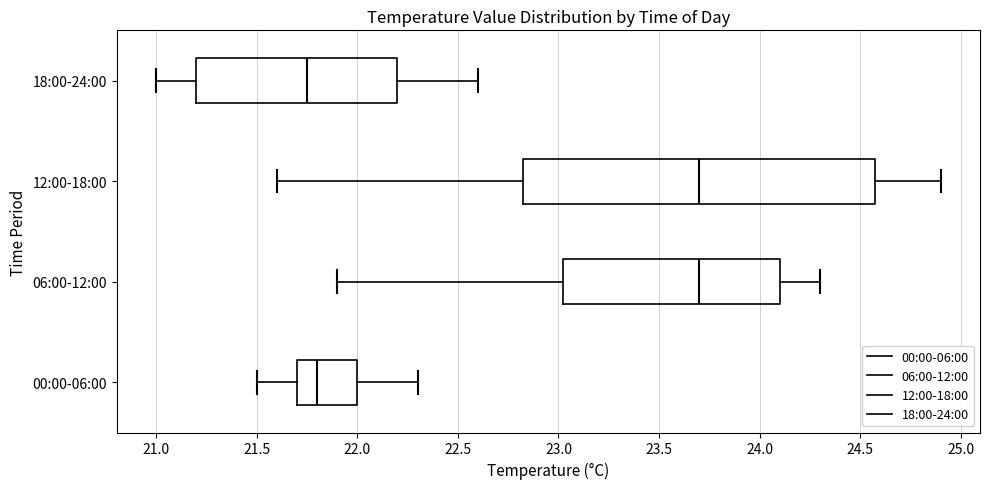

Which box's median line is the furthest to the left?

18:00-24:00